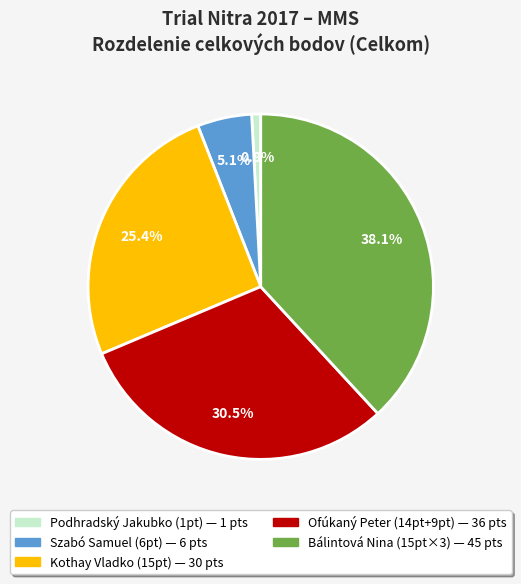

Is there any slice that represents more than half of the pie?

No